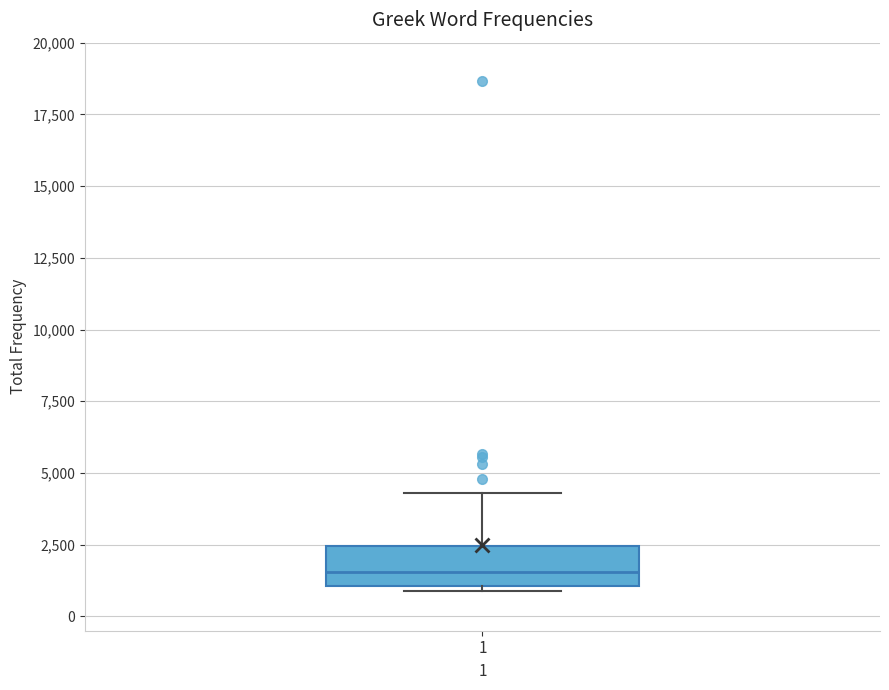

Where is the upper edge of the box at x = 1 on the y-axis? The values are not printed on the chart, so give them approximately, as read against the axis.

2500